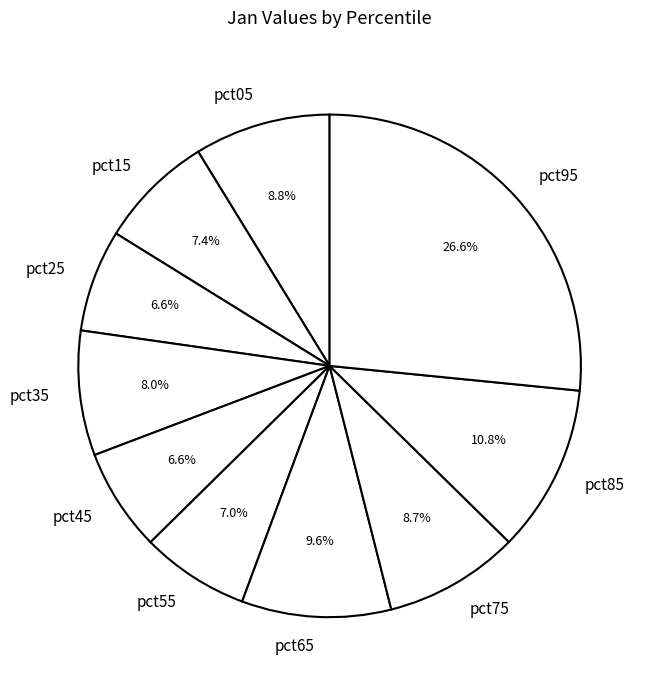

Does pct25 represent more than half of the total?

No